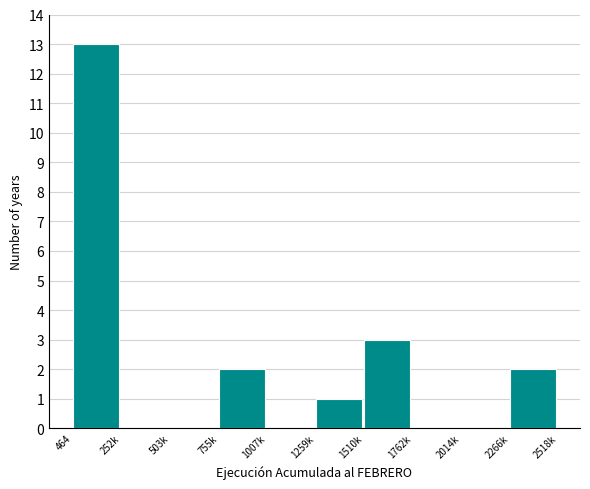

Reading right to left, extract all data points from this chart.

2266k=2	2014k=0	1762k=0	1510k=3	1259k=1	1007k=0	755k=2	503k=0	252k=0	464=13